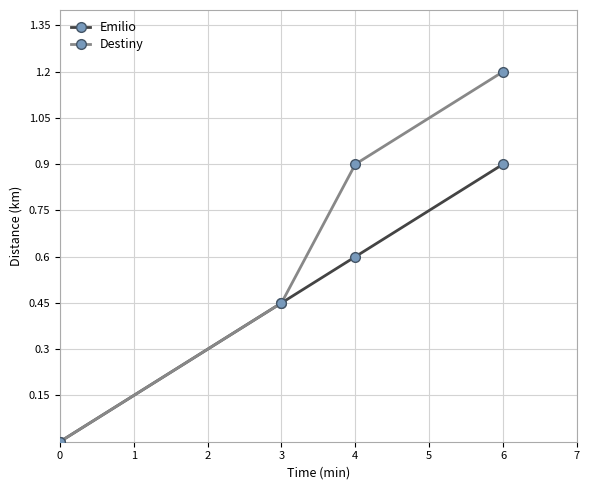

List the series in order of their peak value, lowest first.

Emilio, Destiny